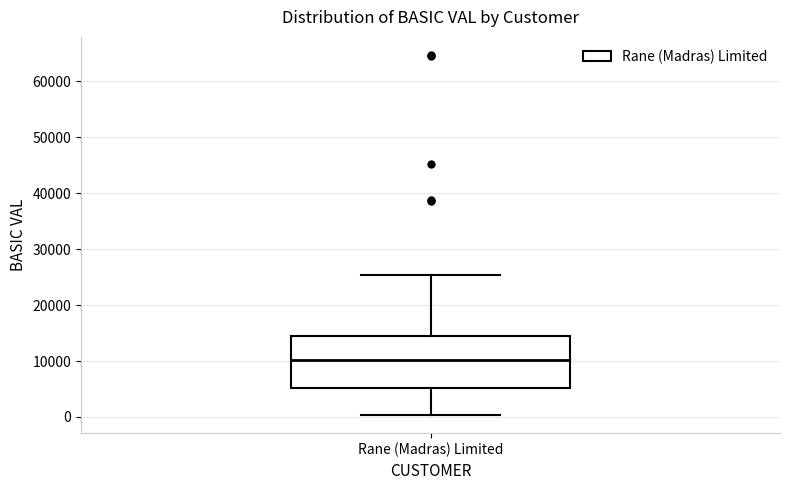

Transcribe this box plot: give where the median line is, the range the box spans, and where the two whiskers end, as read against the y-axis. The values are not printed on the chart, so give them approximately, as read against the axis.

median 10000, box 5000 to 14000, whiskers 0 to 25000